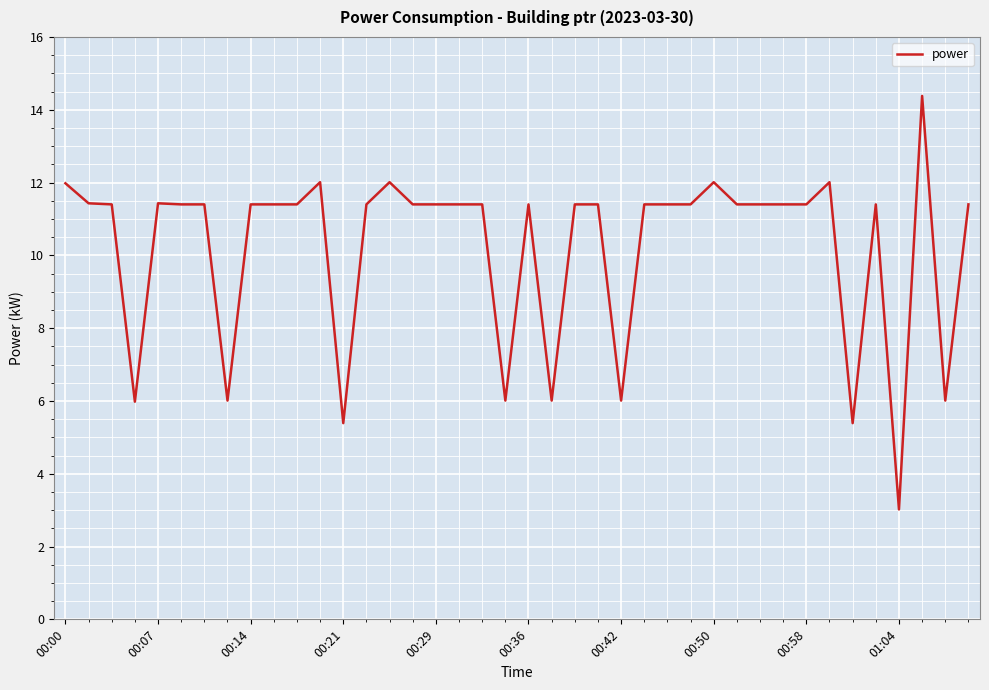

What is the greatest value displayed?

14.4